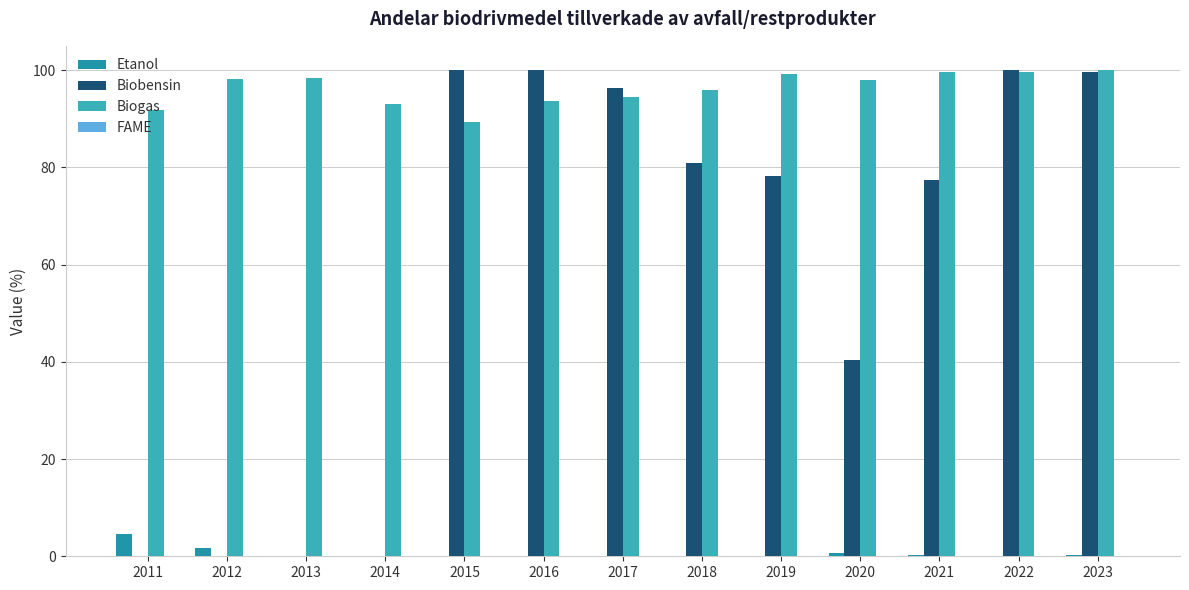

Where is Etanol nearest to the value 2?

2012